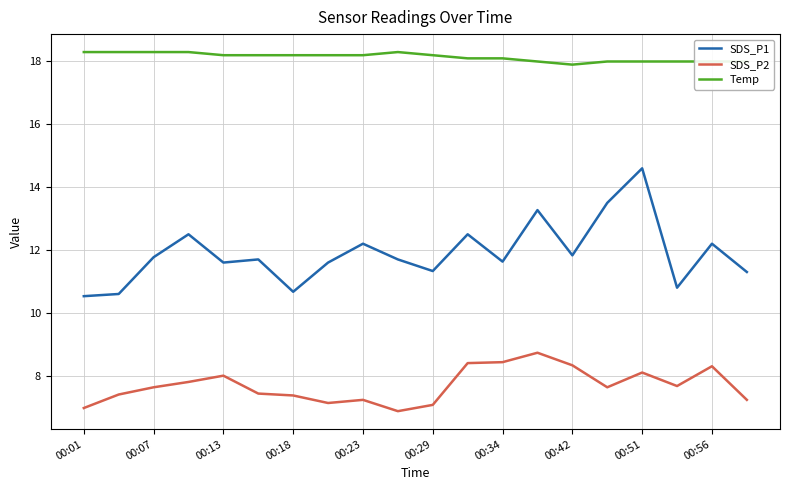

Which series has the largest range (max minus min)?

SDS_P1